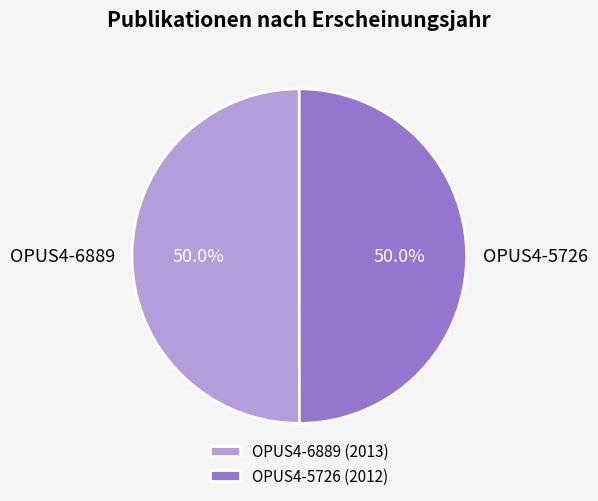

What percentage do OPUS4-6889 and OPUS4-5726 together represent?

100.0%